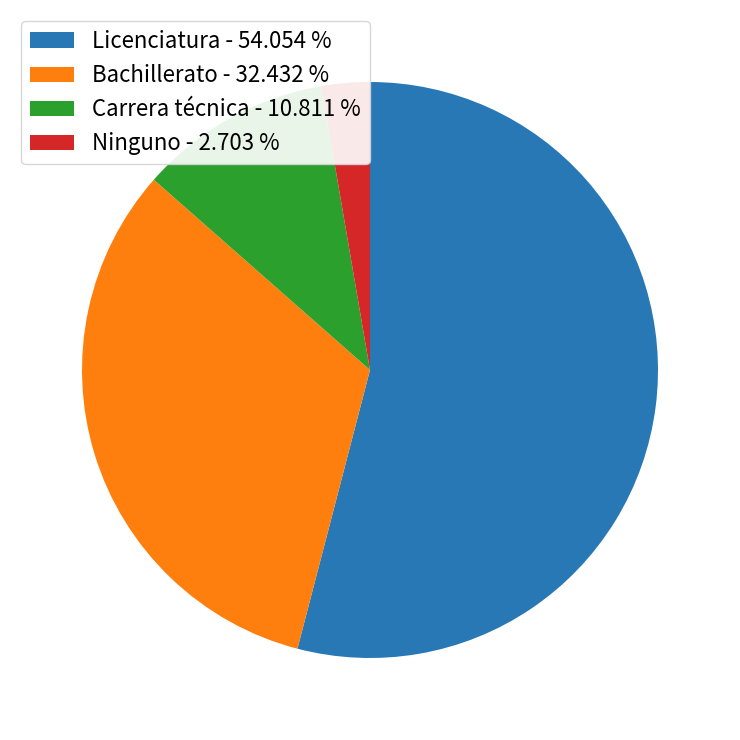

What is the largest slice in the pie chart?

Licenciatura